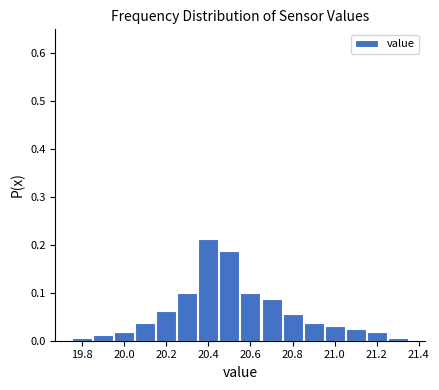

What is the height of the bar covering 20.85 to 20.95 on the x-axis? Neither the bar edges nor the heights are printed on the chart, so give them approximately, as read against the axes.

0.04